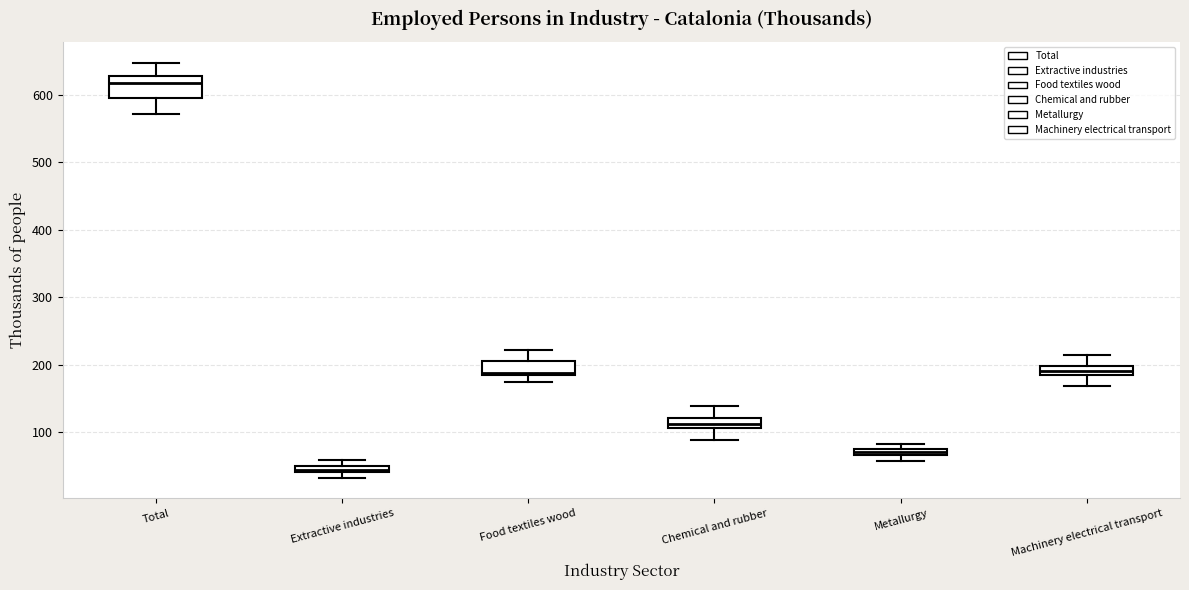

Which box has the lowest median line?

Extractive industries